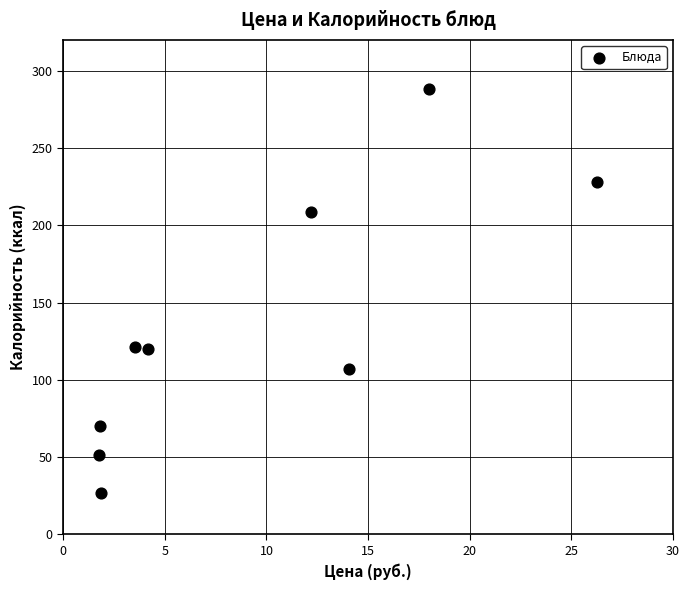

What is the range of X values (max minus min)?

24.5